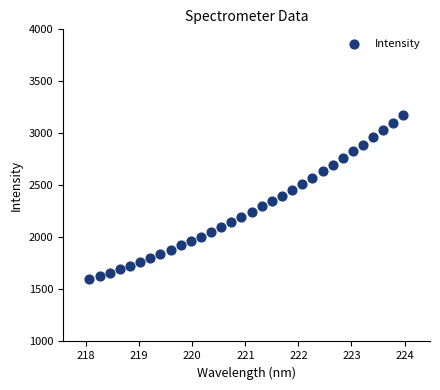

What is the range of X values (max minus min)?

5.9